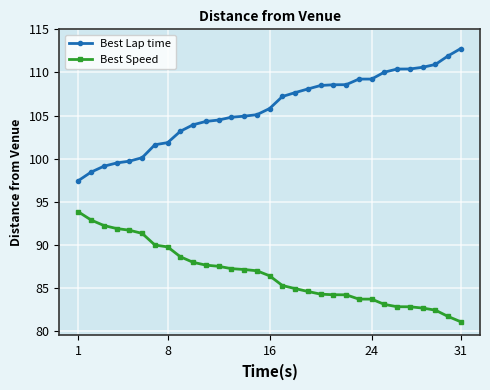

What is the smallest value displayed?

81.1